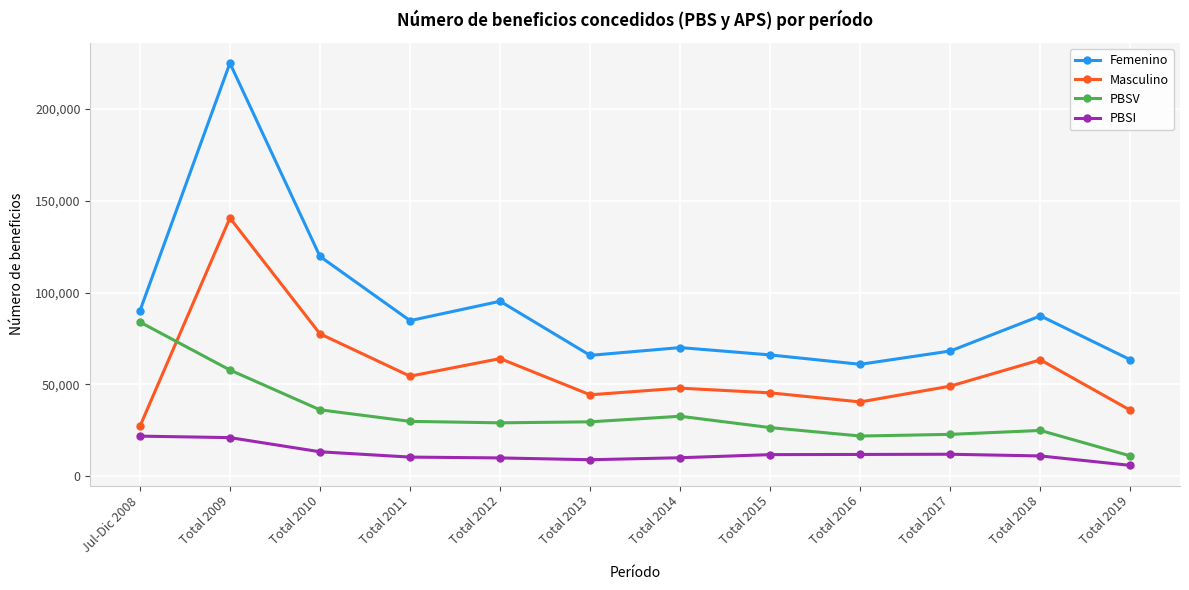

True or false: PBSI and PBSV intersect in this chart.

False